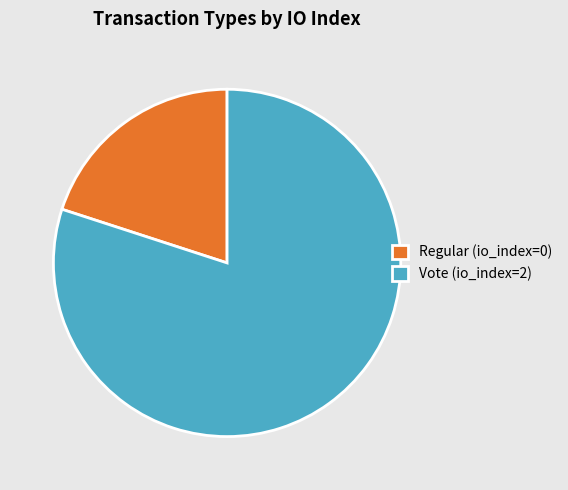

Which slice is the smallest?

Regular (io_index=0)